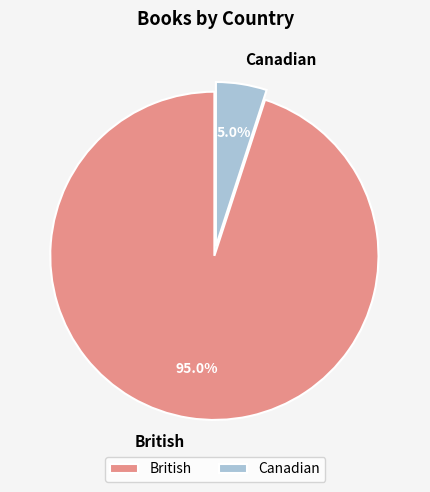

True or false: British accounts for 95% of the total.

True